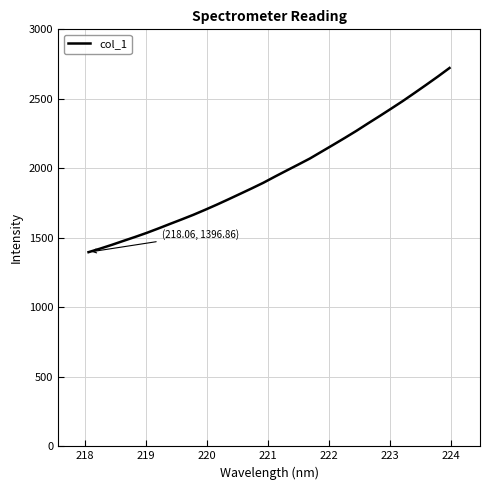

Reading right to left, transcribe all the data shown in this chart.

2722.0	2660.4	2601.0	2542.6	2485.0	2430.3	2376.3	2323.6	2269.8	2218.8	2169.0	2119.8	2070.6	2027.0	1984.0	1940.5	1896.0	1855.5	1816.0	1776.8	1738.4	1701.5	1665.8	1632.7	1600.4	1567.6	1535.8	1506.4	1478.2	1449.5	1422.4	1396.9